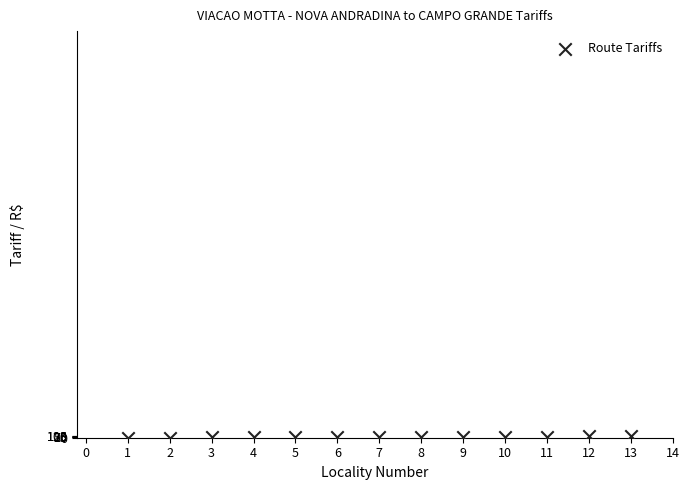

What is the range of X values (max minus min)?

12.0